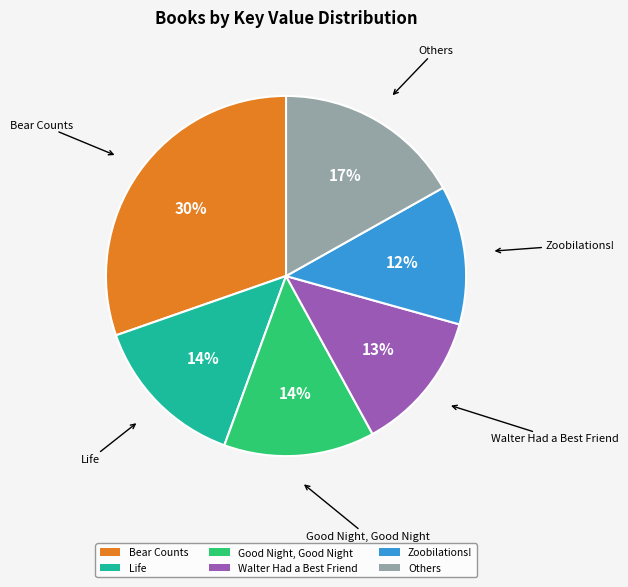

How many segments does this pie chart have?

6